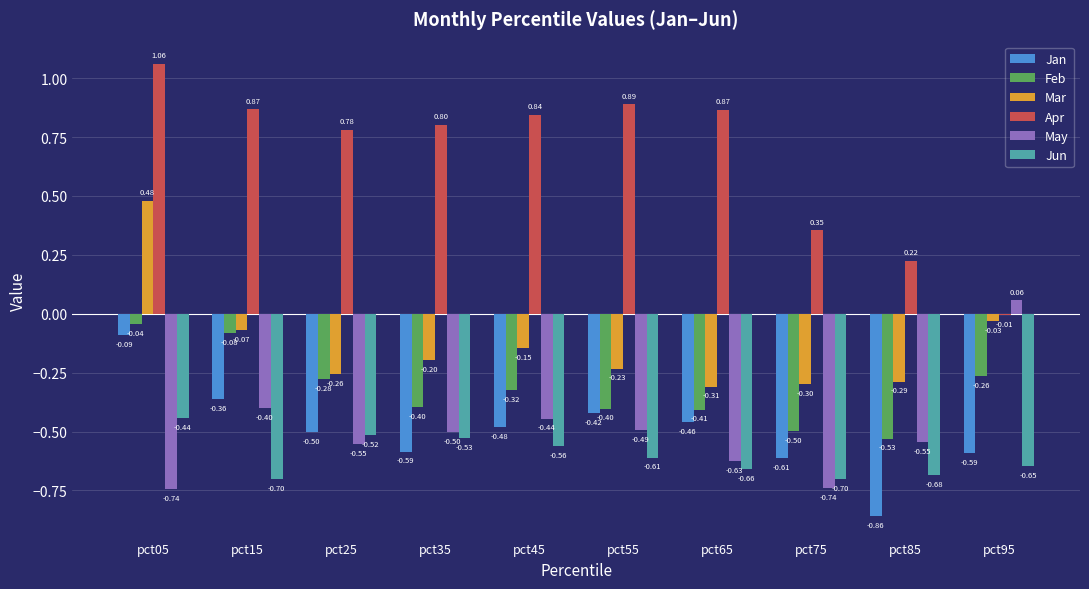

How many data points does each series have?

10